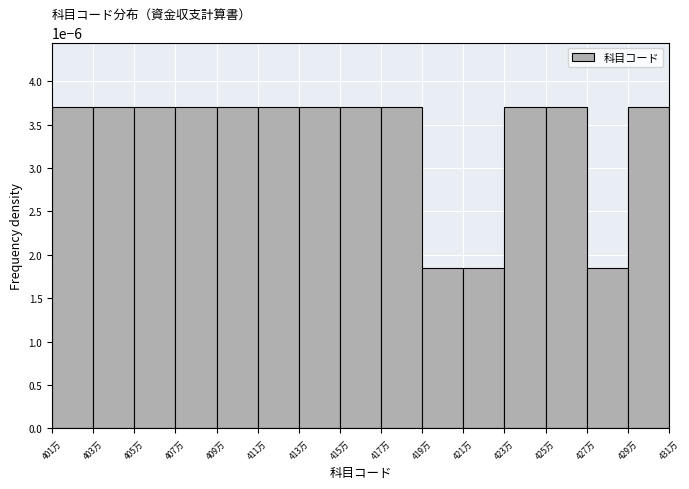

Count the values in the range 0 to 1.

15